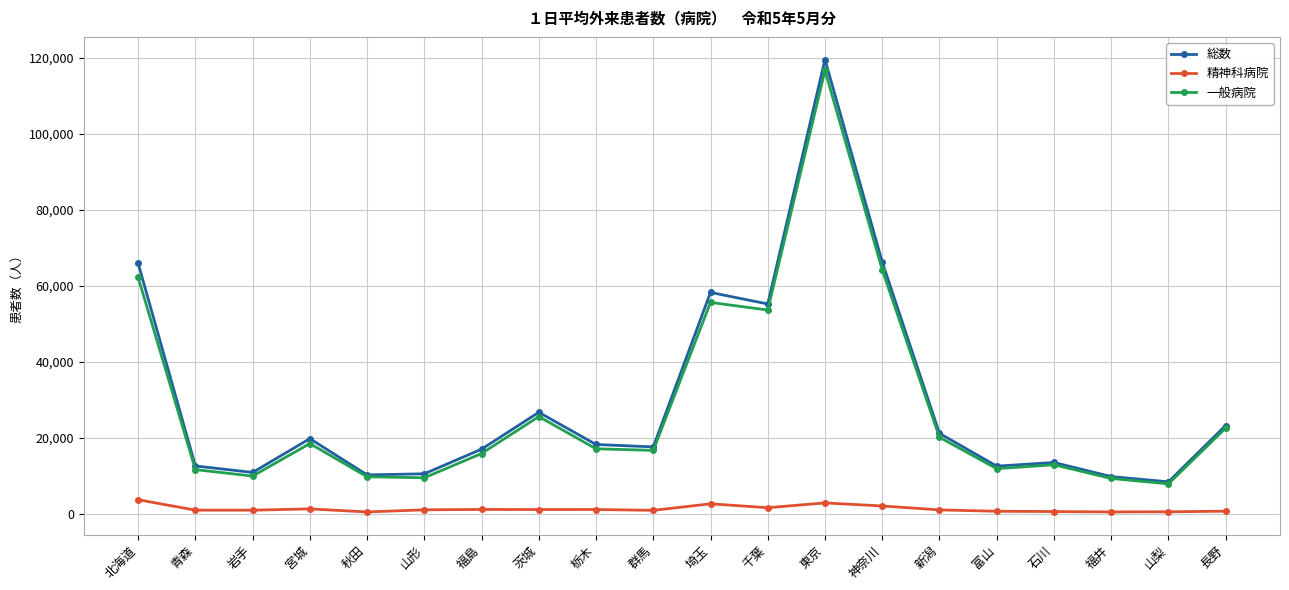

True or false: 総数 and 精神科病院 cross at least once.

False